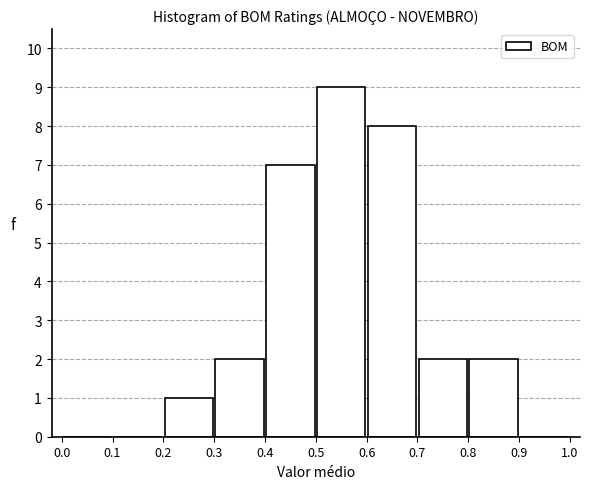

Reading left to right, list every bar in this chart as the range it spans on the x-axis followed by its height. The values are not printed on the chart, so give them approximately, as read against the axis.

0.0 to 0.1: 0
0.1 to 0.2: 0
0.2 to 0.3: 1
0.3 to 0.4: 2
0.4 to 0.5: 7
0.5 to 0.6: 9
0.6 to 0.7: 8
0.7 to 0.8: 2
0.8 to 0.9: 2
0.9 to 1.0: 0